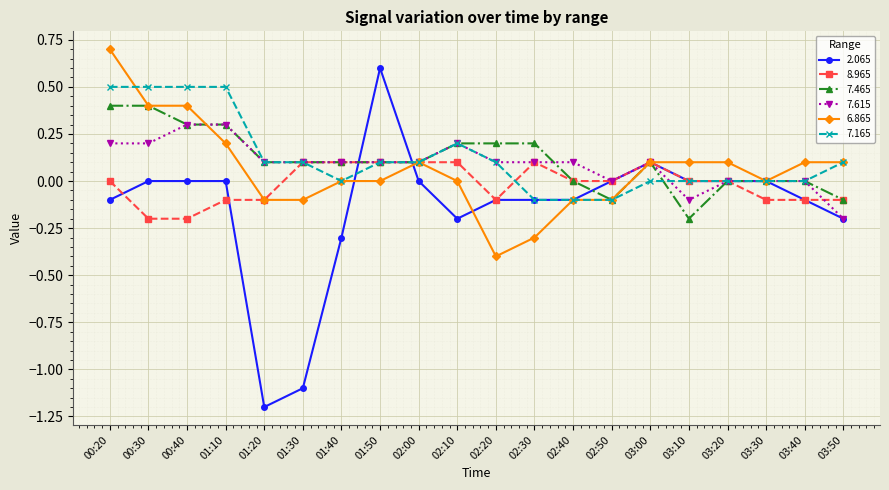

After their last crossing, which series has the higher values: 7.165 or 7.615?

7.165